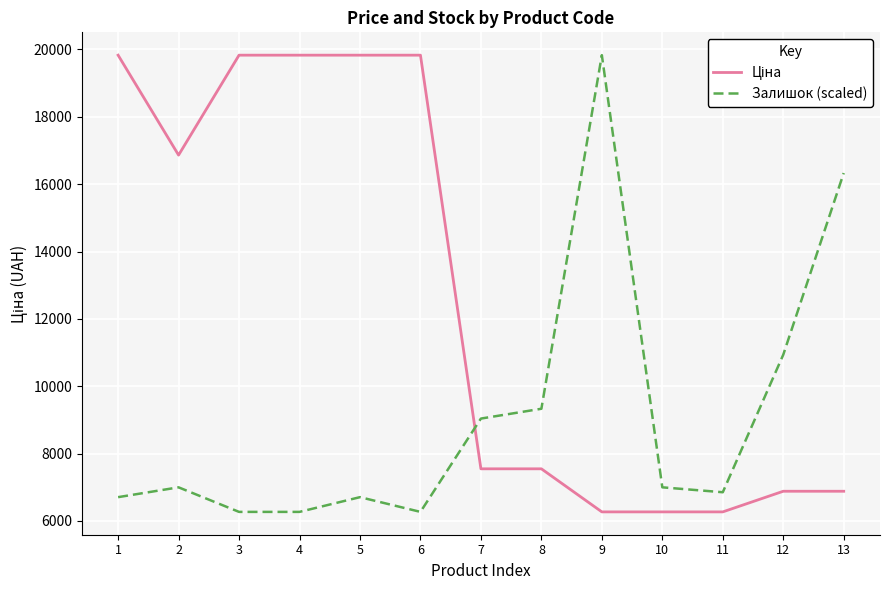

At which label does Залишок (scaled) first exceed 6995?

2